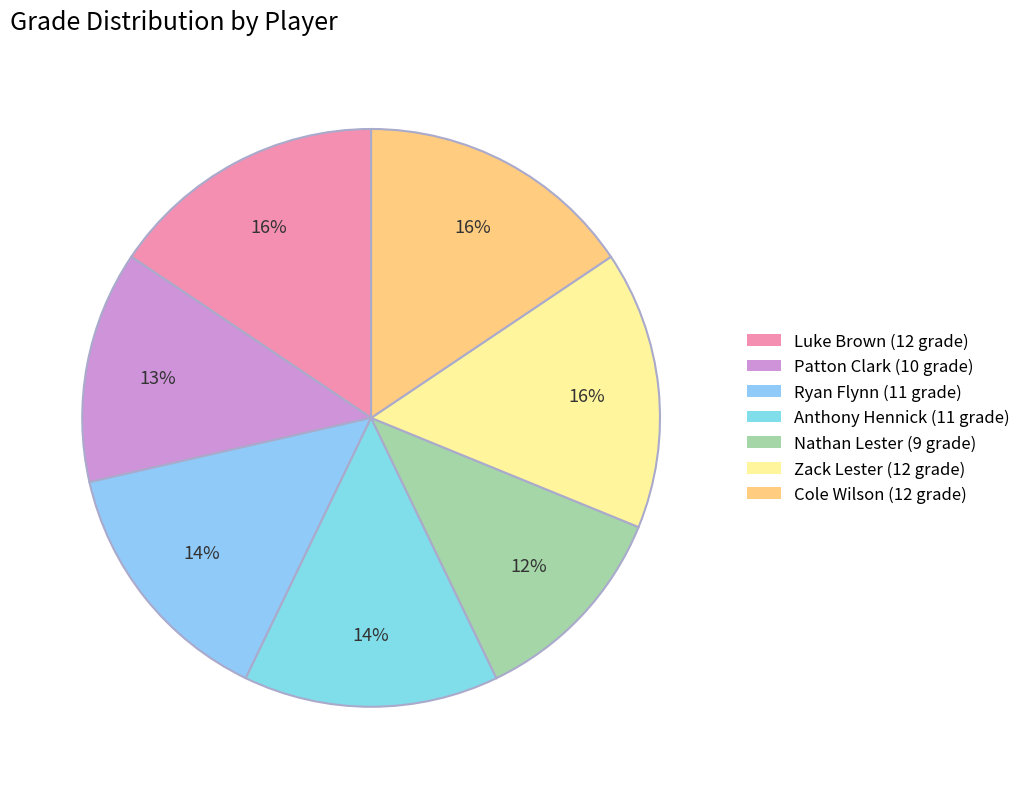

True or false: Luke Brown accounts for 24% of the total.

False